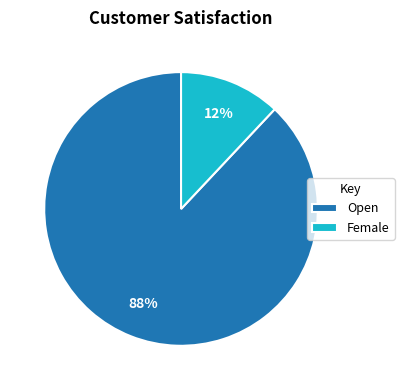

Count the number of slices in the pie.

2